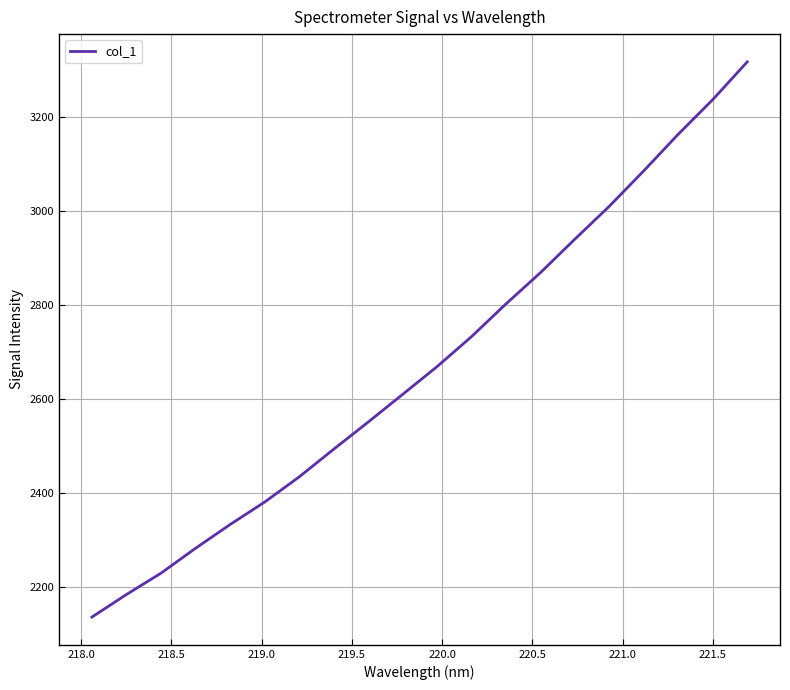

What is the average value?

2673.2